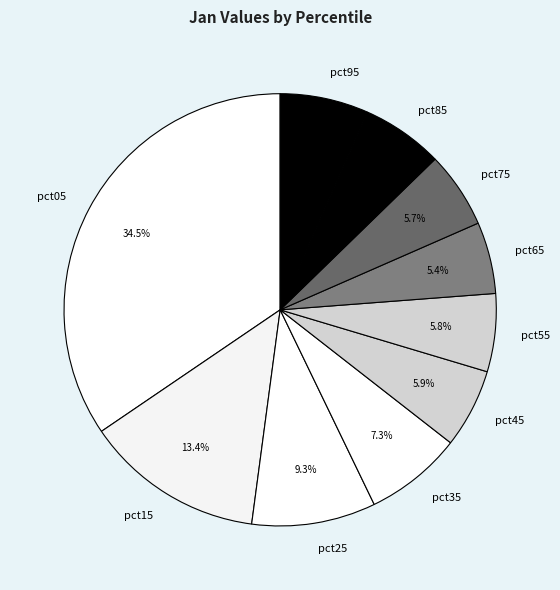

What is the largest slice in the pie chart?

pct05